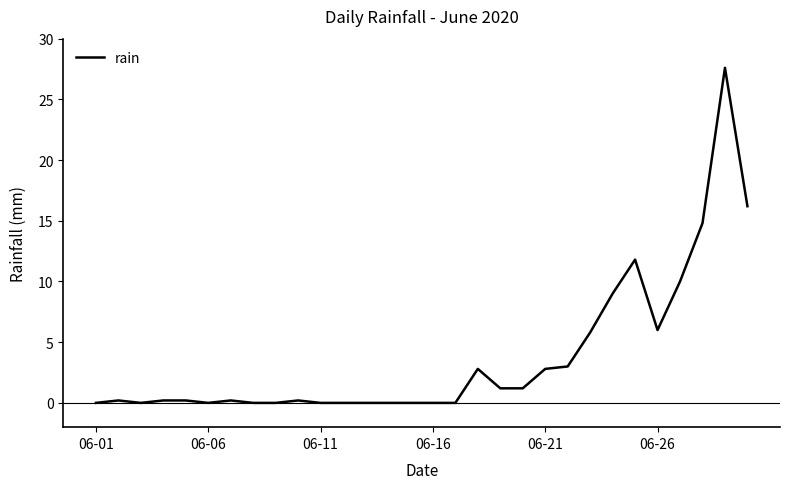

What is the maximum value shown in the chart?

27.6